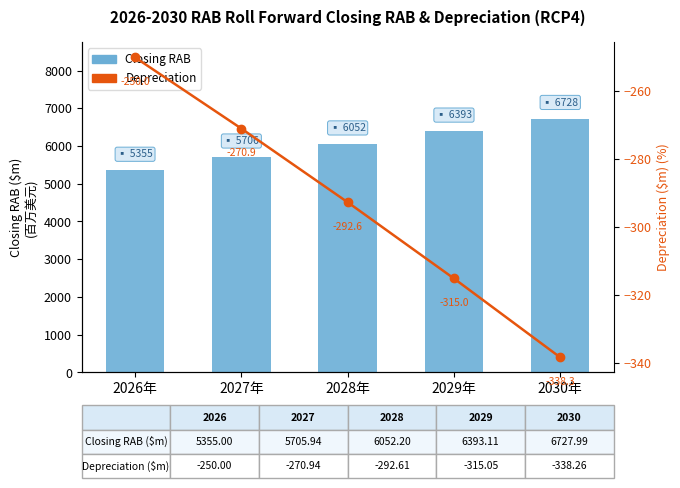

List the series in order of their overall mean, highest first.

Closing RAB, Depreciation